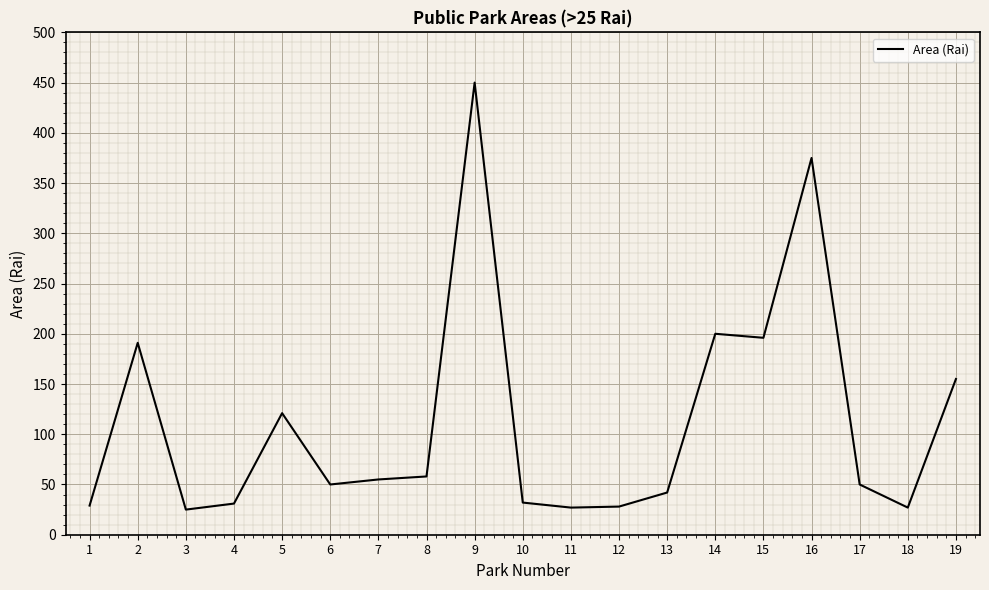

Where is the data nearest to the value 237?

14